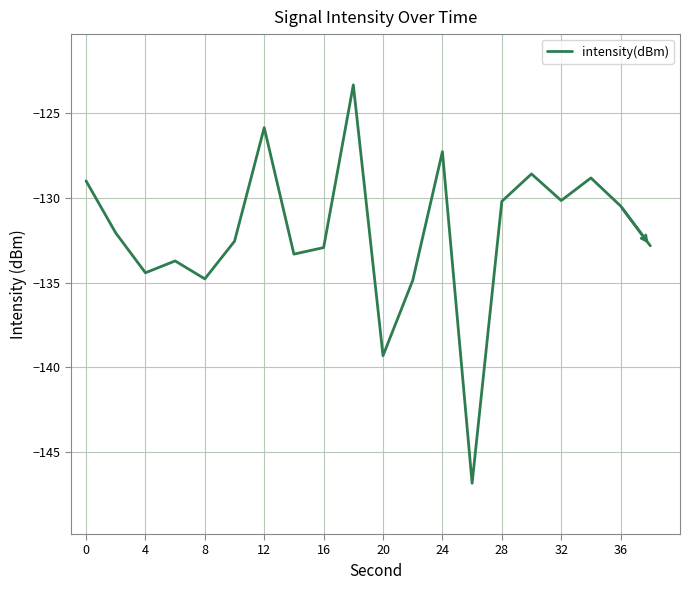

What is the difference between the maximum and minimum values?

23.5